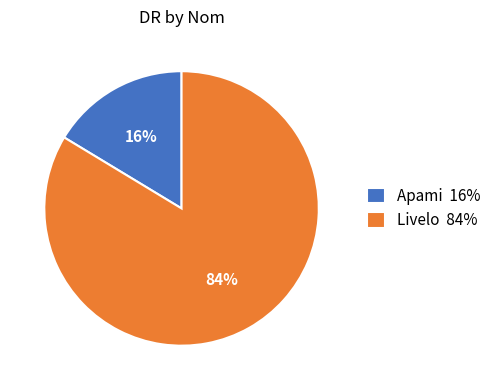

Rank the categories by value from highest to lowest.

Livelo, Apami